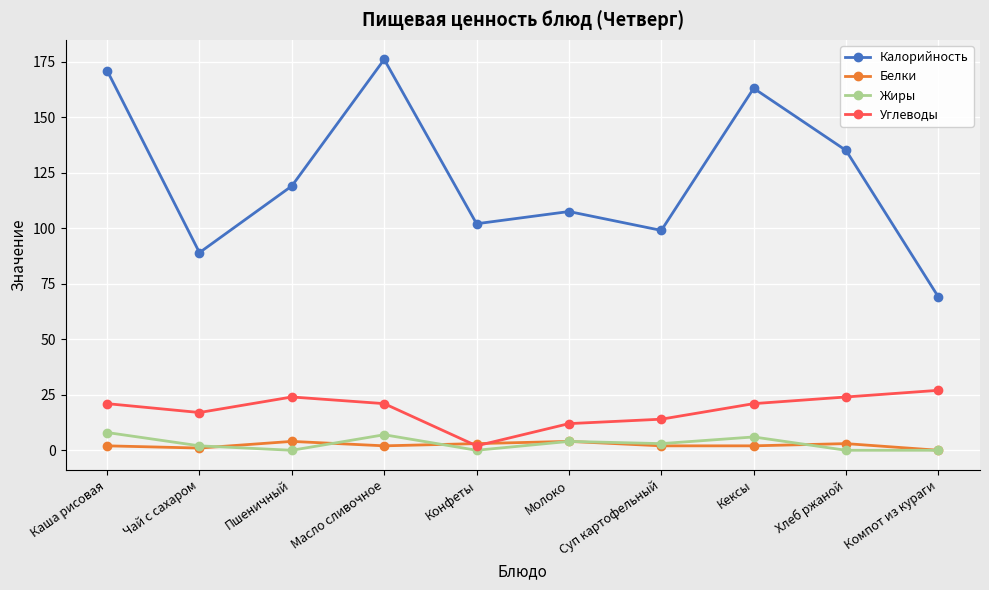

What is the difference between the maximum and minimum values in the Жиры series?

8.0